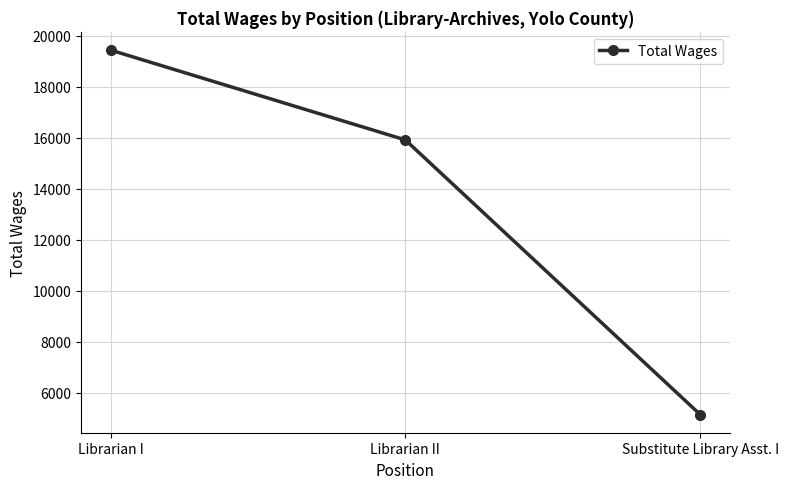

Is it true that the value at Librarian II is 15915?

True